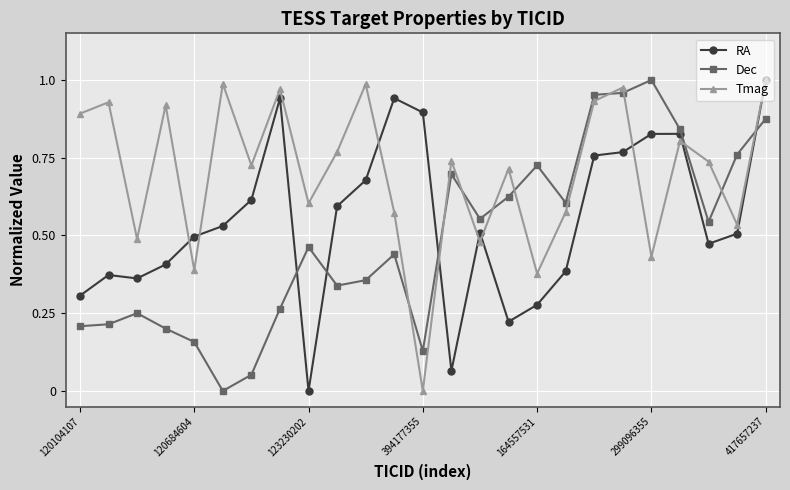

True or false: RA and Dec intersect in this chart.

True